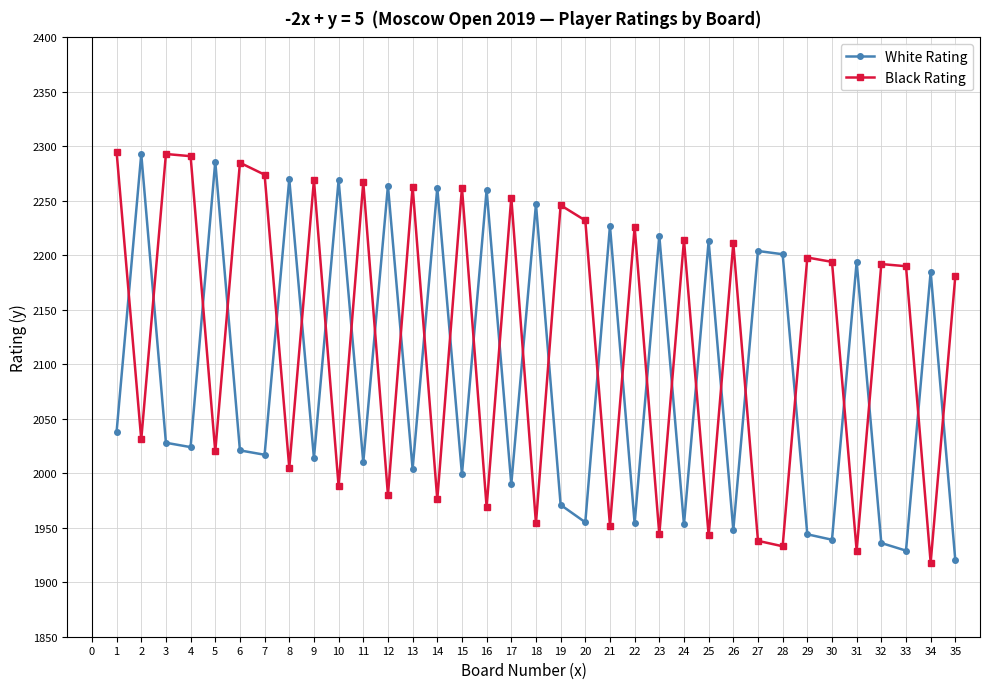

Rank the series at 20 from lowest to highest value.

White Rating, Black Rating